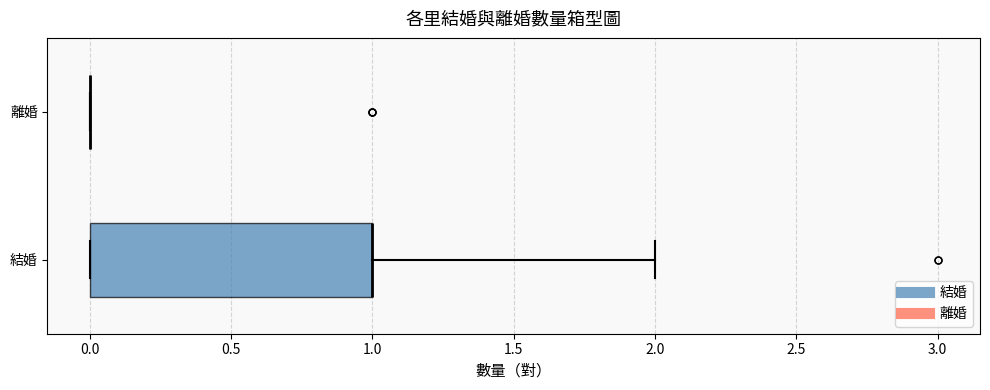

Which box is the widest, from its left edge to its right edge?

結婚